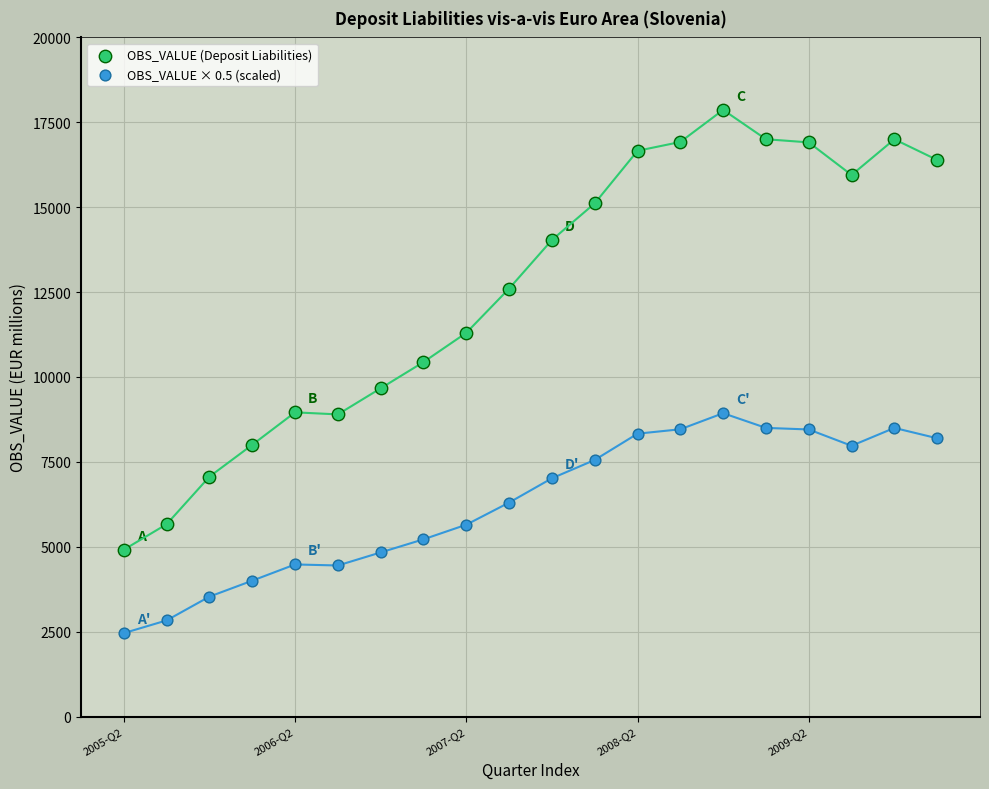

Across all data points, what is the range of Y values (max minus min)?

15409.1